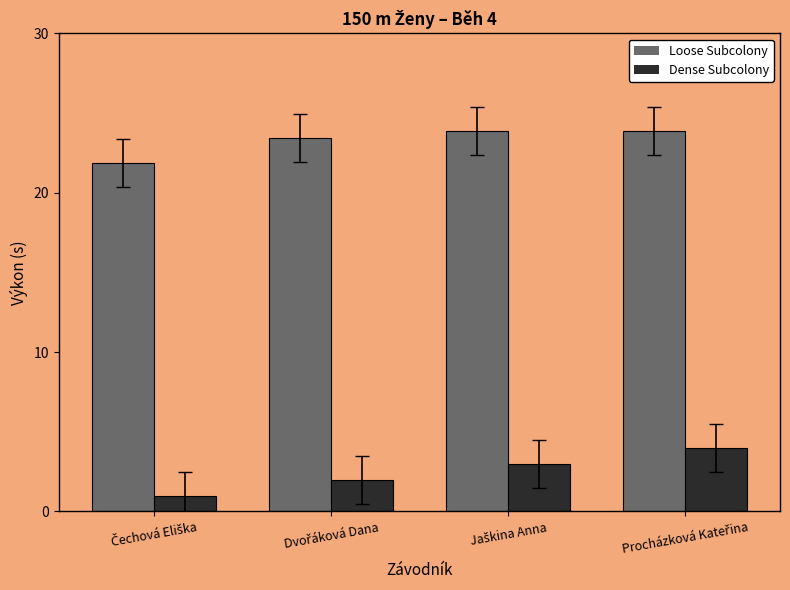

Reading right to left, transcribe all the data shown in this chart.

Loose Subcolony: 23.9	23.9	23.4	21.9
Dense Subcolony: 4.0	3.0	2.0	1.0